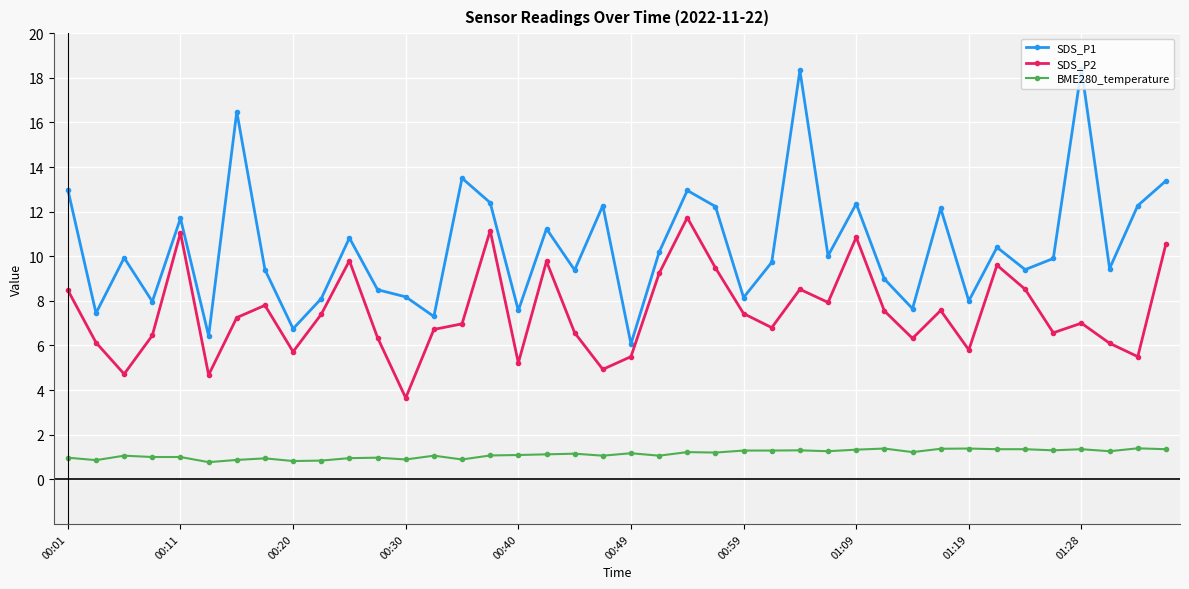

What is the highest value of the SDS_P1 series?

18.4